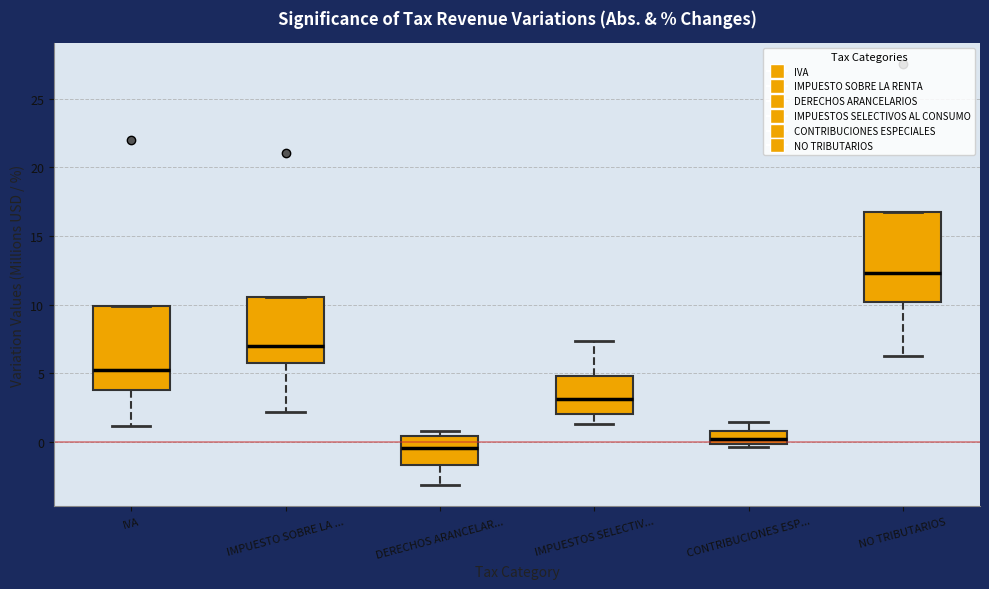

Which box has the lowest median line?

DERECHOS ARANCELAR...